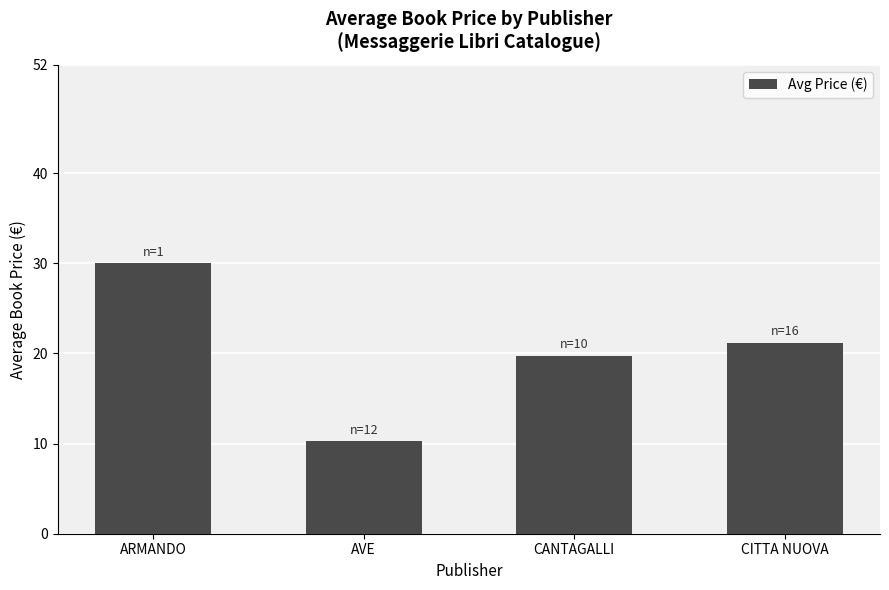

Rank the categories by value from highest to lowest.

ARMANDO, CITTA NUOVA, CANTAGALLI, AVE